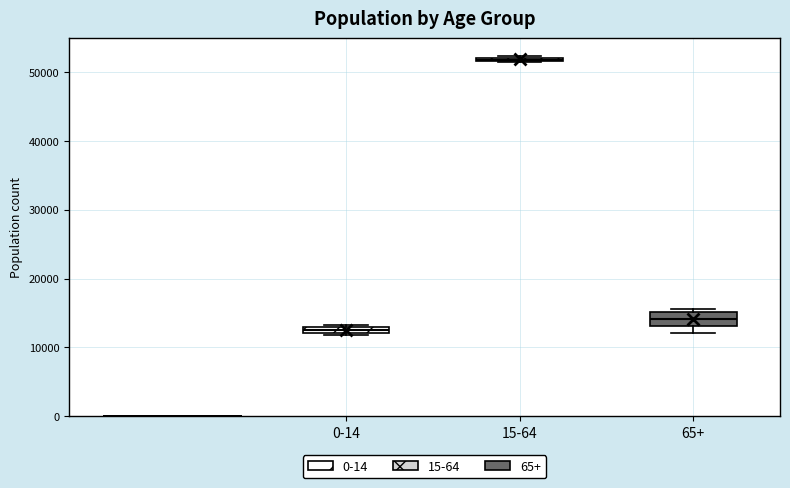

Where is the lower edge of the box for 0-14 on the y-axis? The values are not printed on the chart, so give them approximately, as read against the axis.

12000